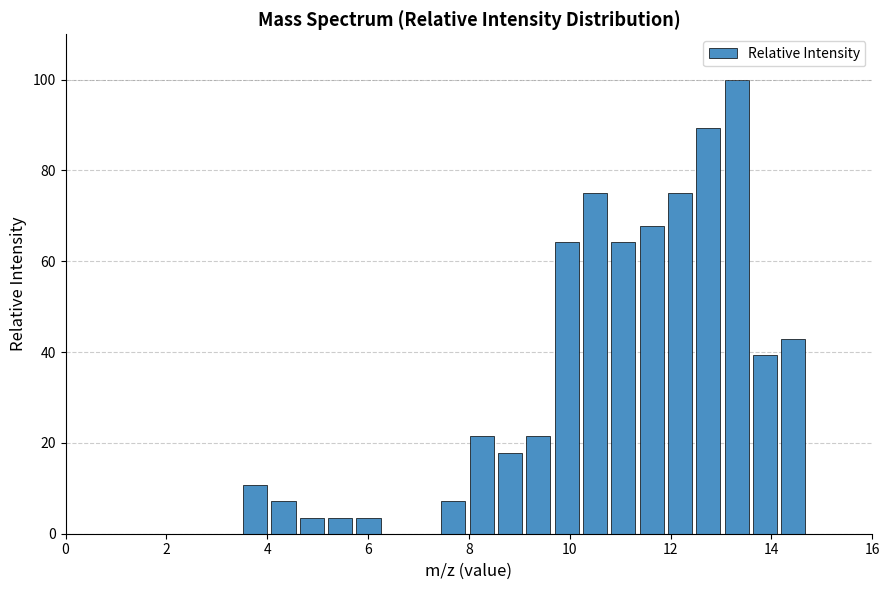

Read against the x-axis, roughly where is the centre of the tallest bar?

13.4